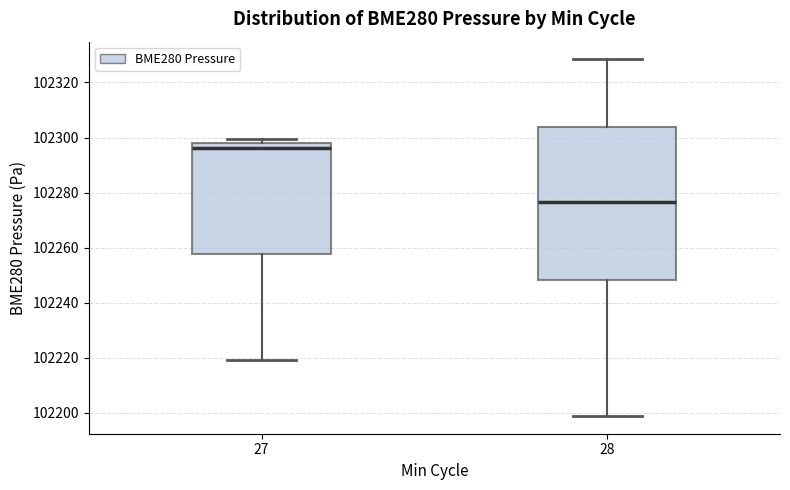

Where does the median line of the box at x = 28 sit on the y-axis? The values are not printed on the chart, so give them approximately, as read against the axis.

102276